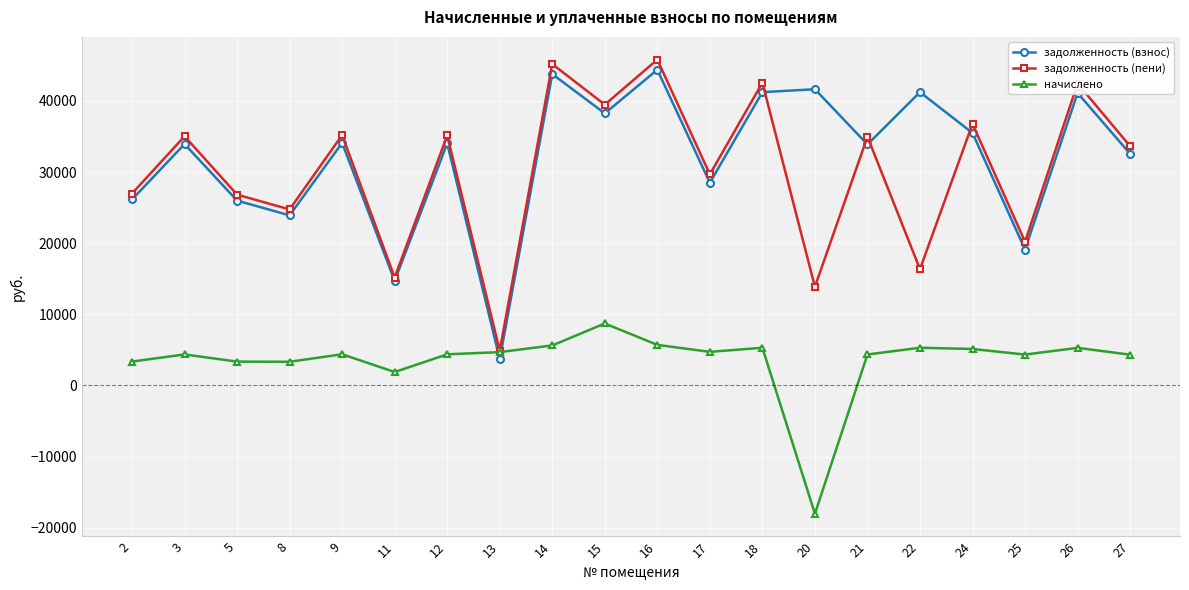

The задолженность (взнос) series shows 41113.5 at 26. True or false?

True